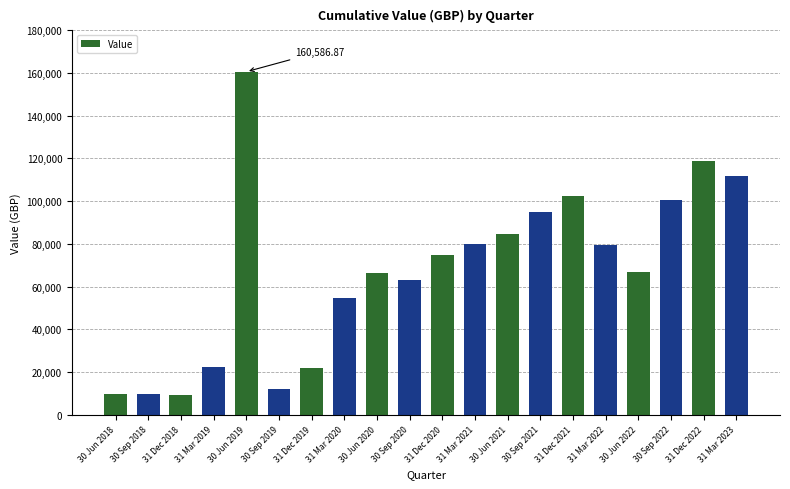

Which label corresponds to the largest value in the chart?

30 Jun 2019